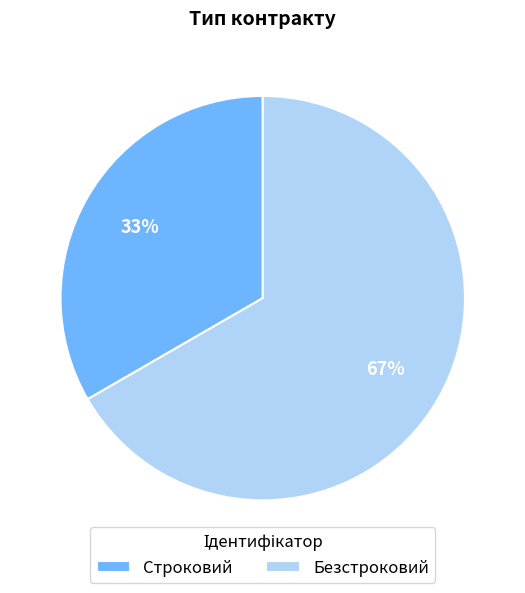

Rank the categories by value from highest to lowest.

Безстроковий, Строковий